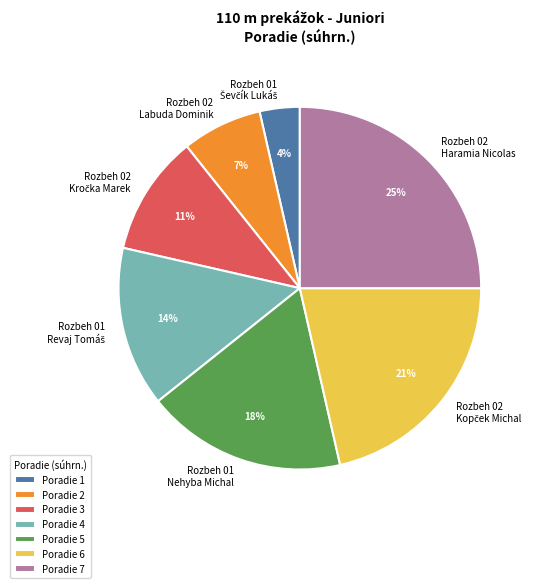

To the nearest percent, what portion does Rozbeh 02 Haramia Nicolas represent?

25%